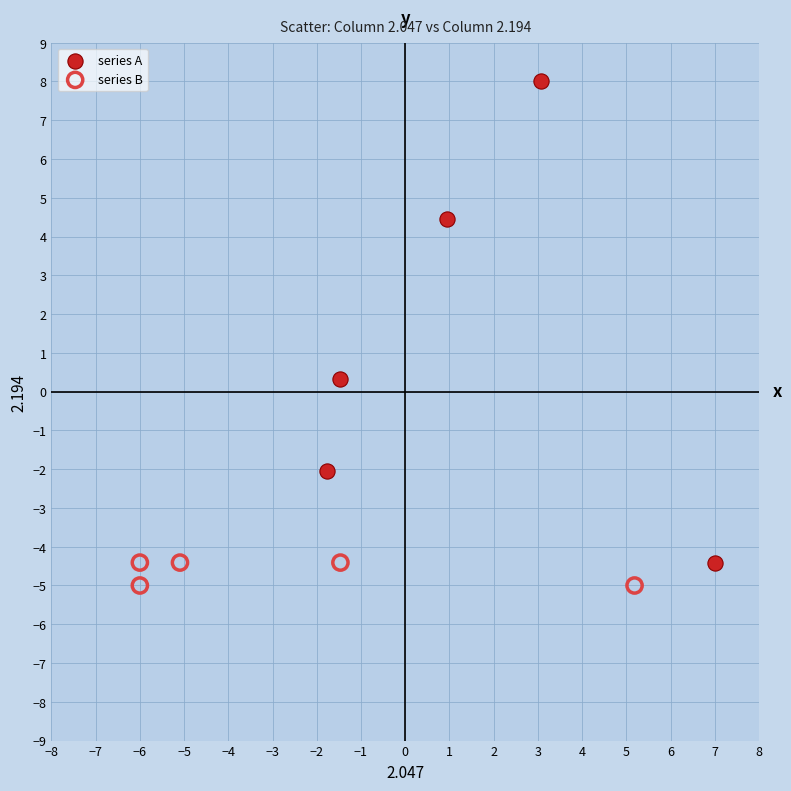

Which series has the largest Y range (max minus min)?

series A